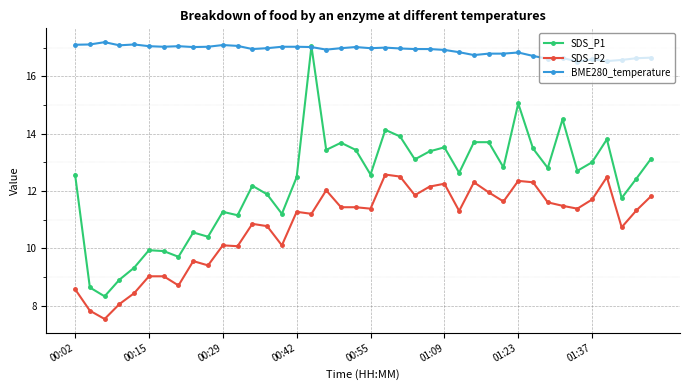

At how many categories does at least one series exceed 15?

40